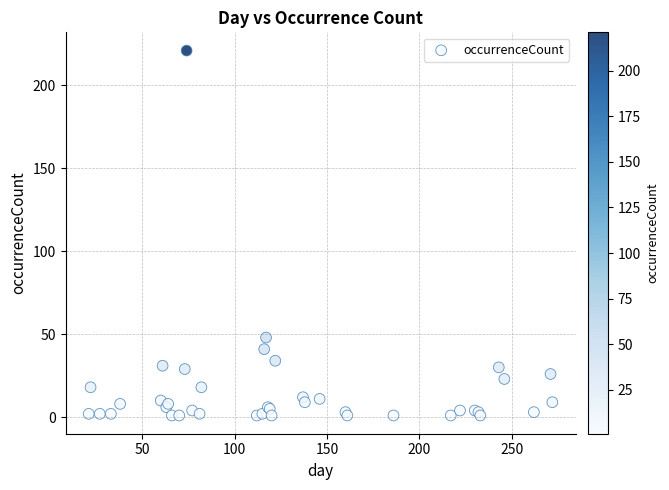

What Y value in the scatter plot is closest to 111?

48